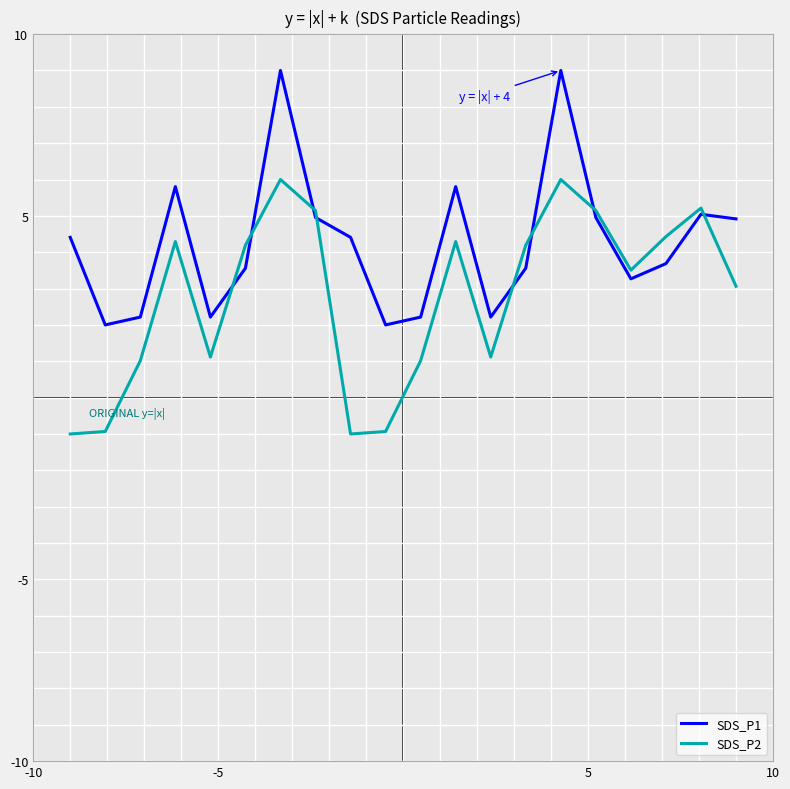

What is the smallest value displayed?

-1.0